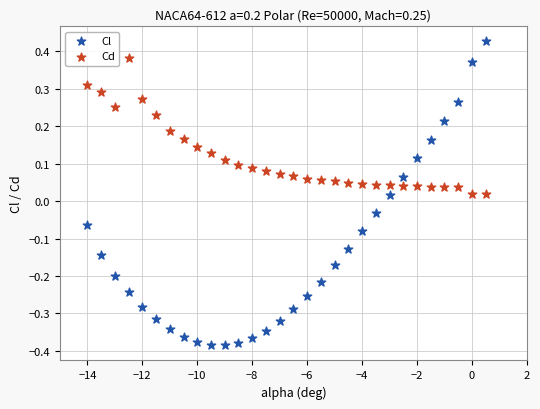

Which series contains the lowest Y value?

Cl